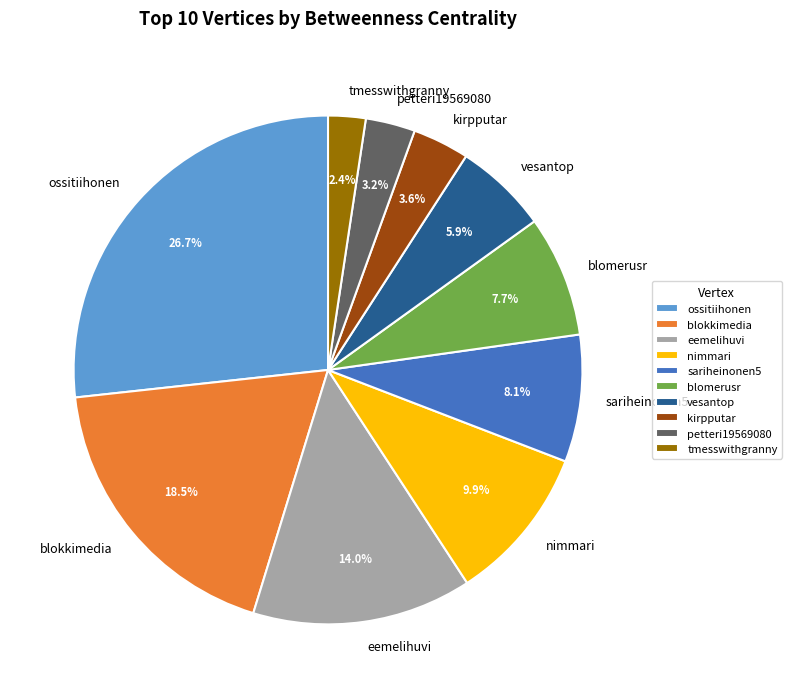

Which slice is the smallest?

tmesswithgranny